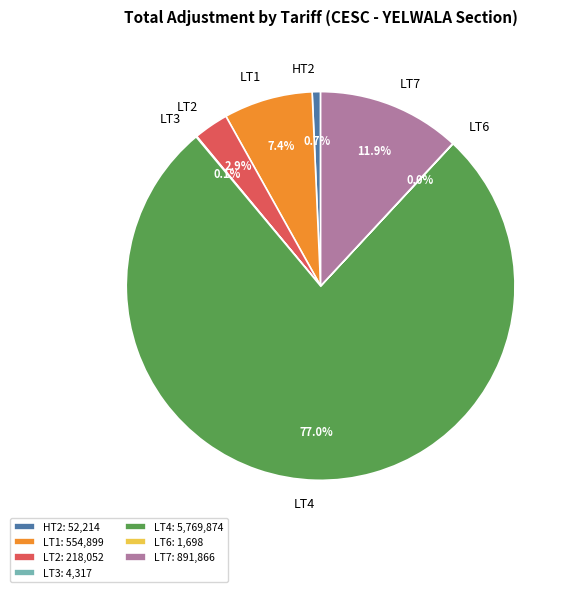

Which has a higher value, LT1 or LT4?

LT4